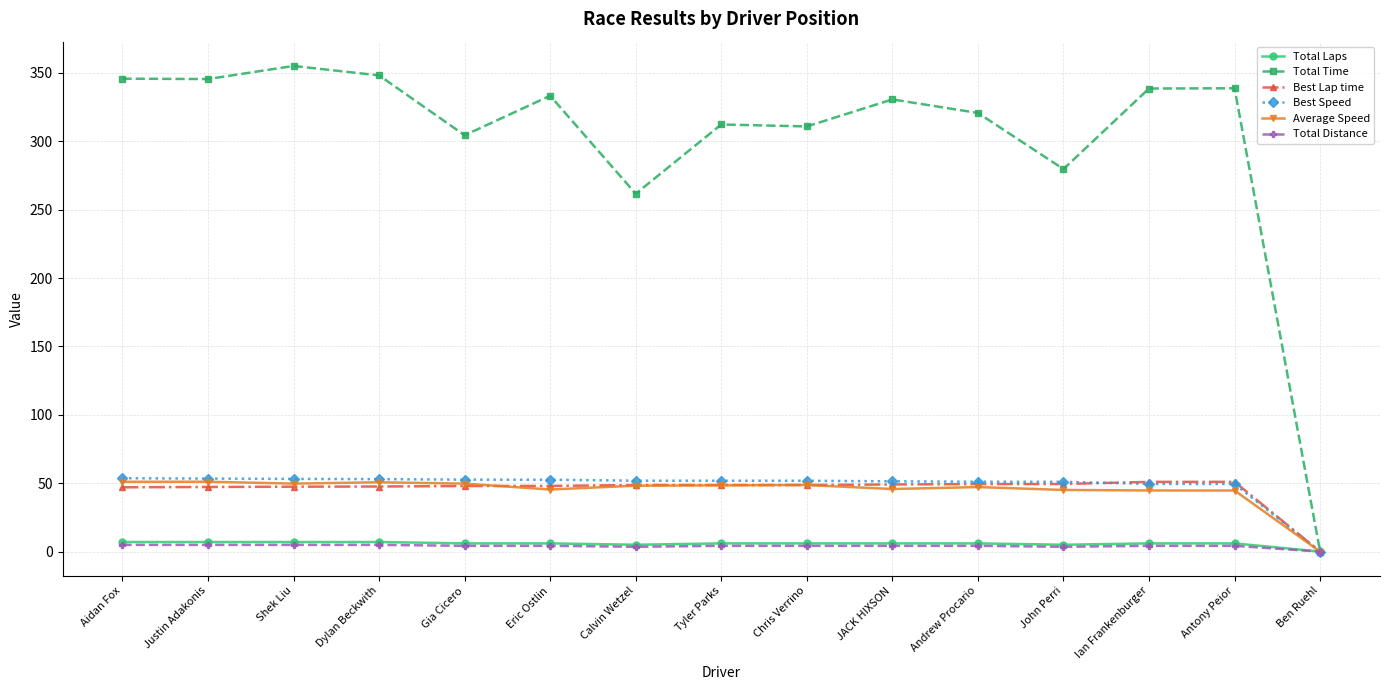

At which category does the chart reach its peak across all series?

Shek Liu